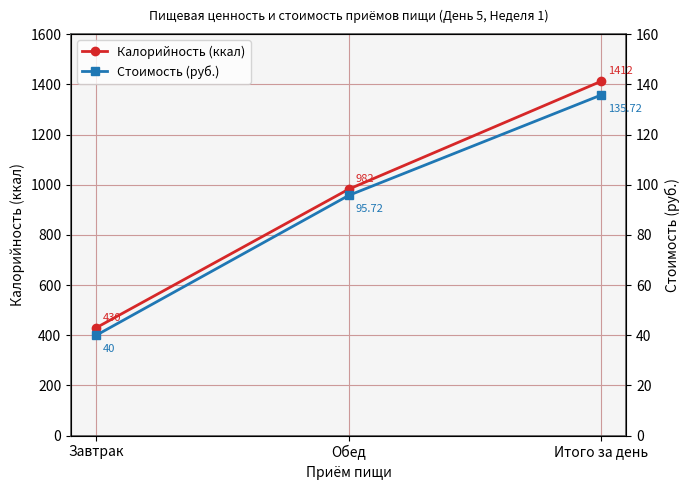

What is the label of the 3rd point from the right?

Завтрак